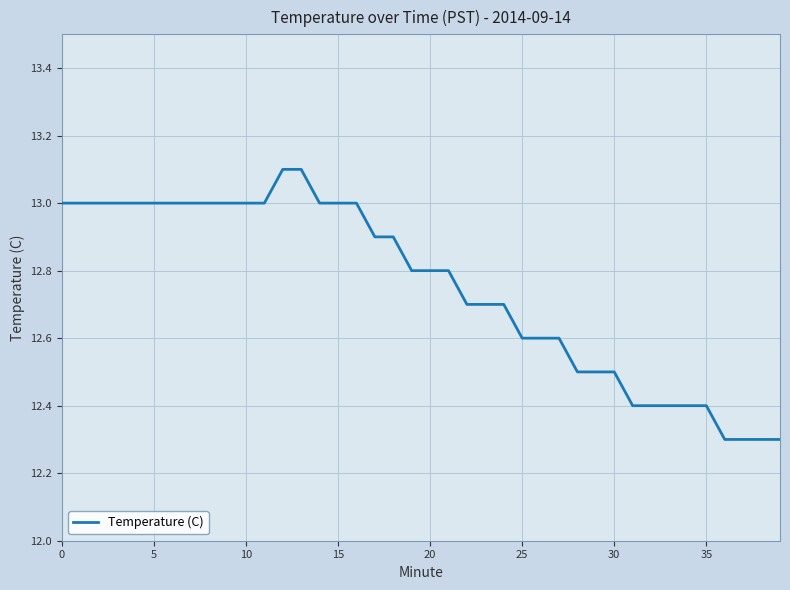

What is the greatest value displayed?

13.1